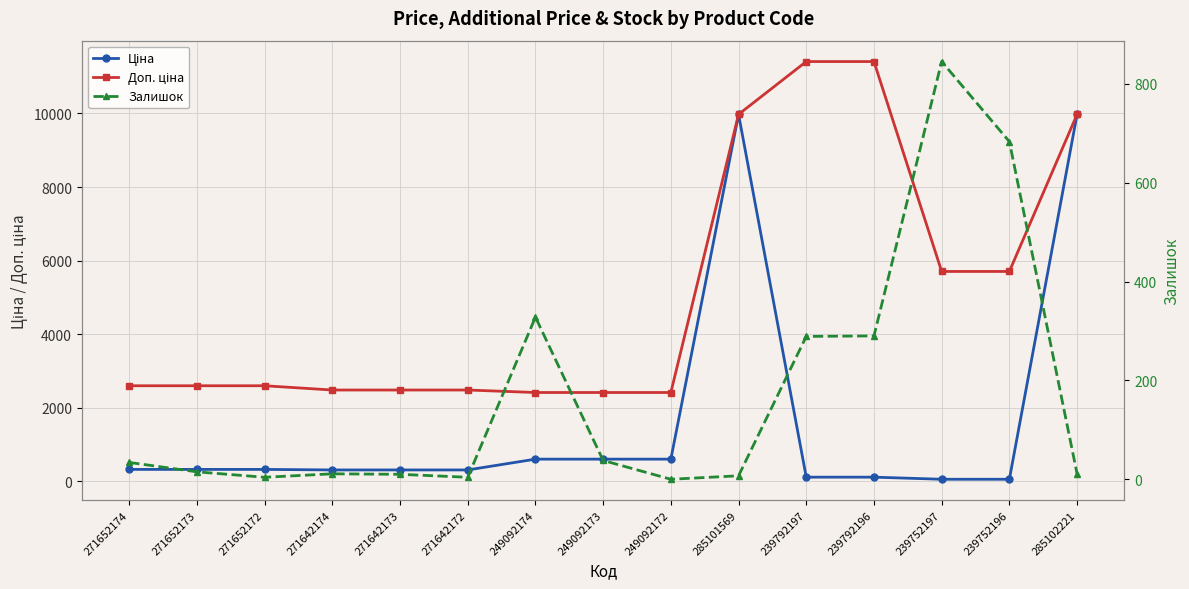

Rank the series by their maximum value, from lowest to highest.

Залишок, Ціна, Доп. ціна